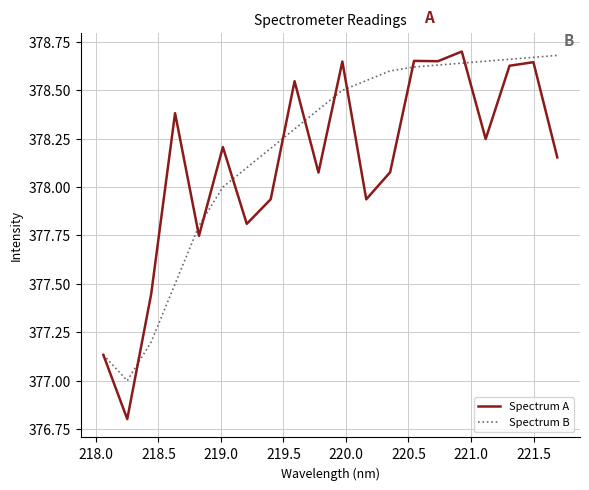

What is the minimum value shown in the chart?

376.8